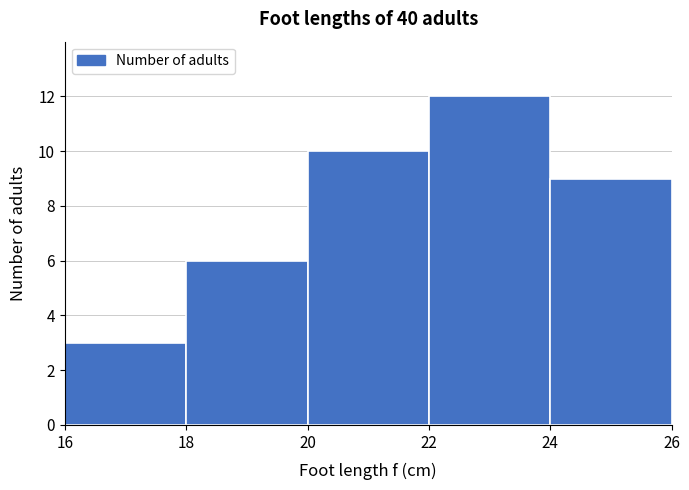

Over which range of the x-axis is the bar tallest?

22 to 24